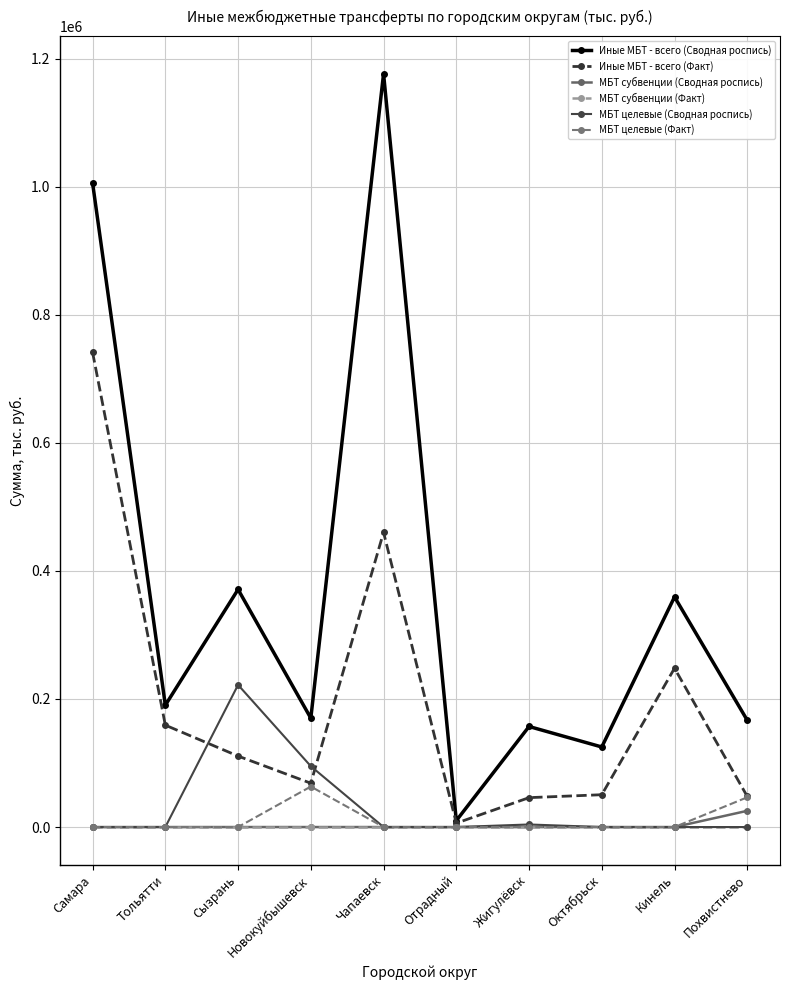

Which category has the highest value across all series?

Чапаевск